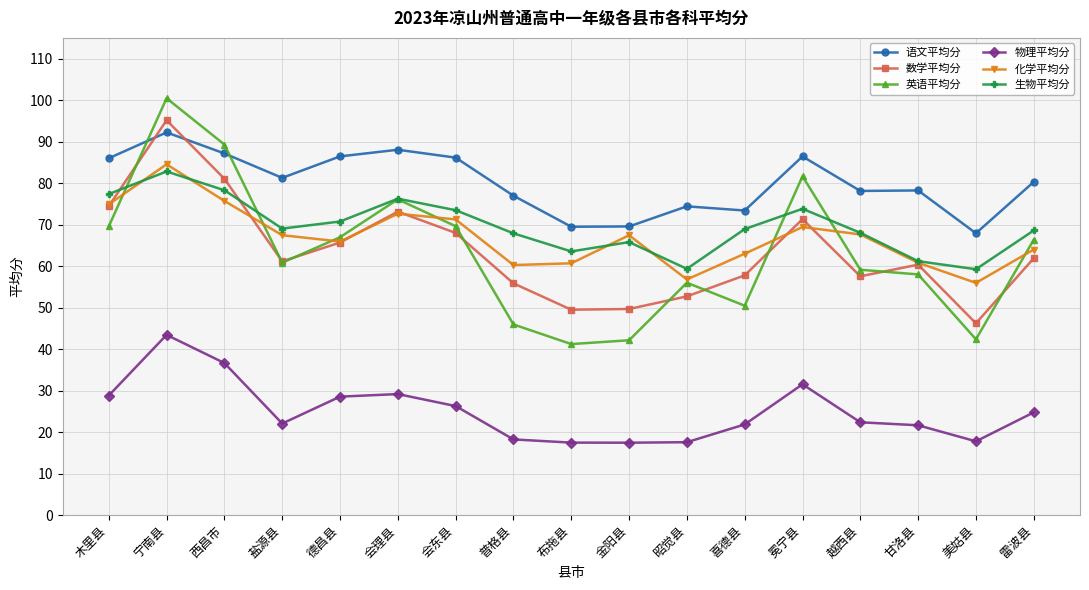

How many interior local valleys does the 生物平均分 series have?

4